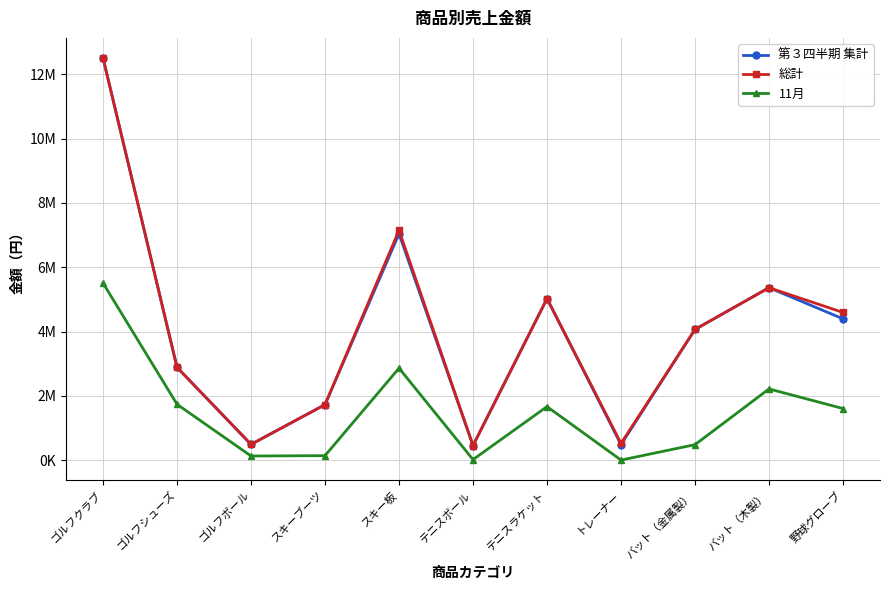

What are all the series names shown in the legend?

第３四半期 集計, 総計, 11月